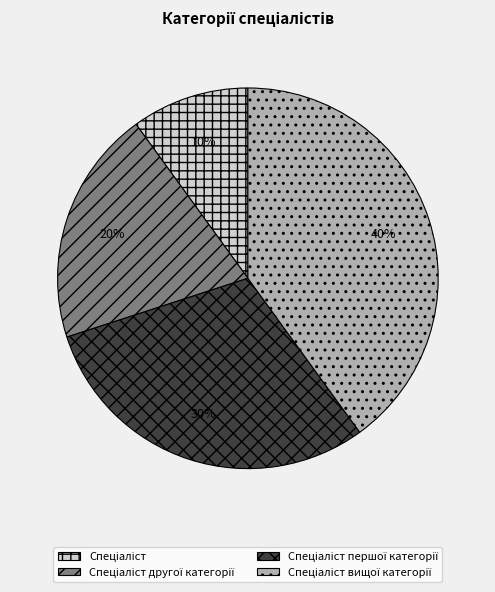

Is there any slice that represents more than half of the pie?

No